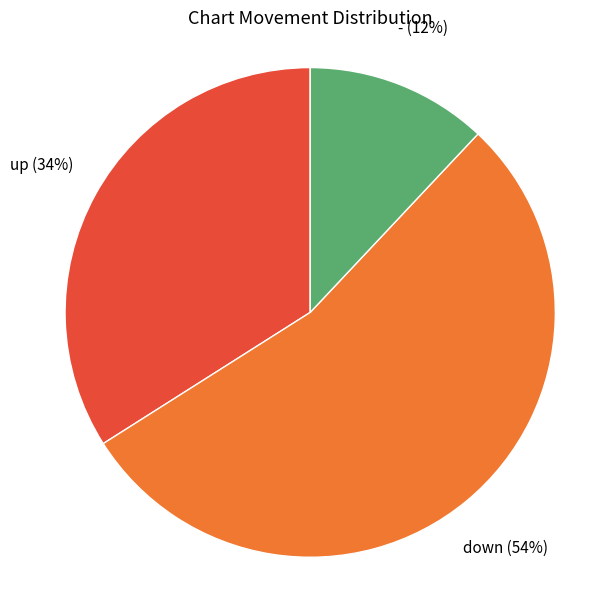

To the nearest percent, what portion does up represent?

34%